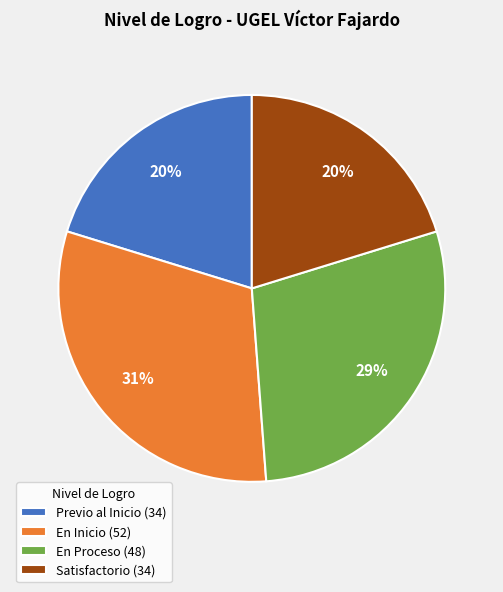

Combined, do Satisfactorio and Previo al Inicio account for over 50%?

No